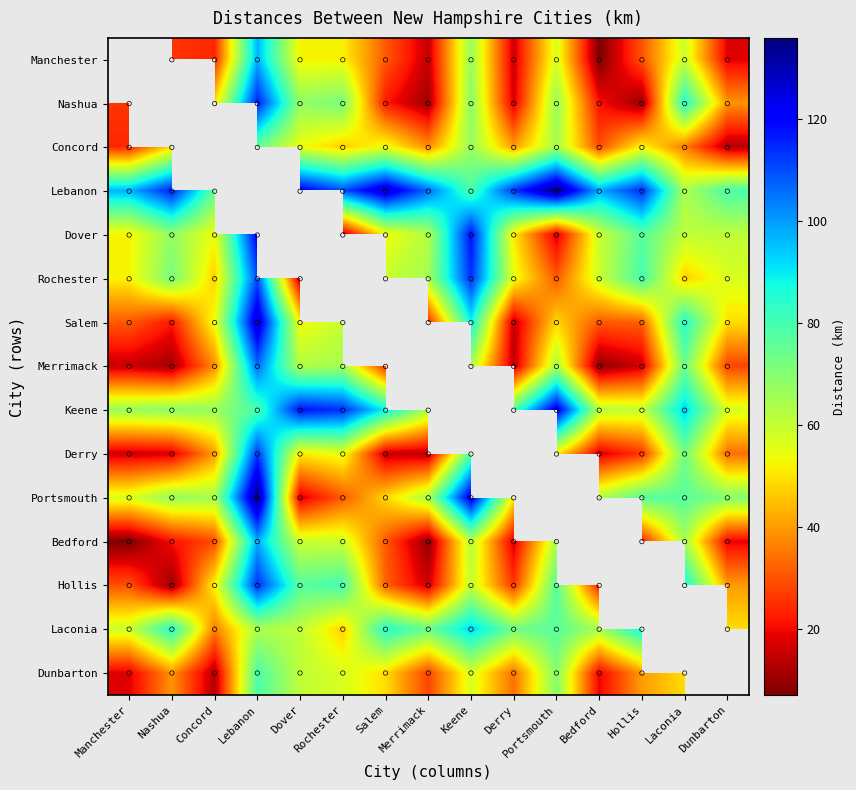

At which label does Laconia first exceed 73?

Nashua